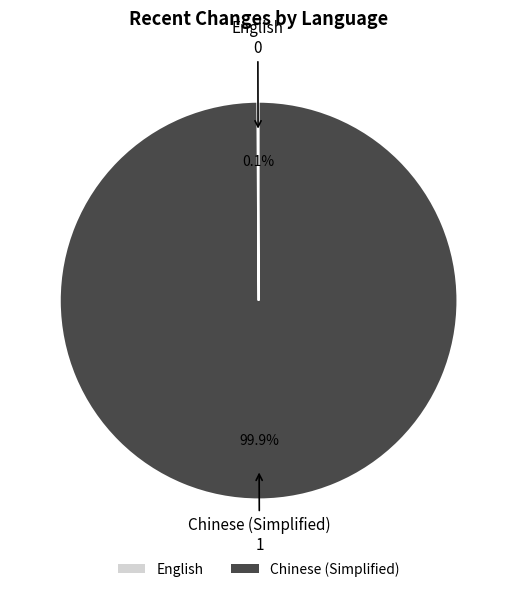

Which category has the biggest portion of the pie?

Chinese (Simplified)